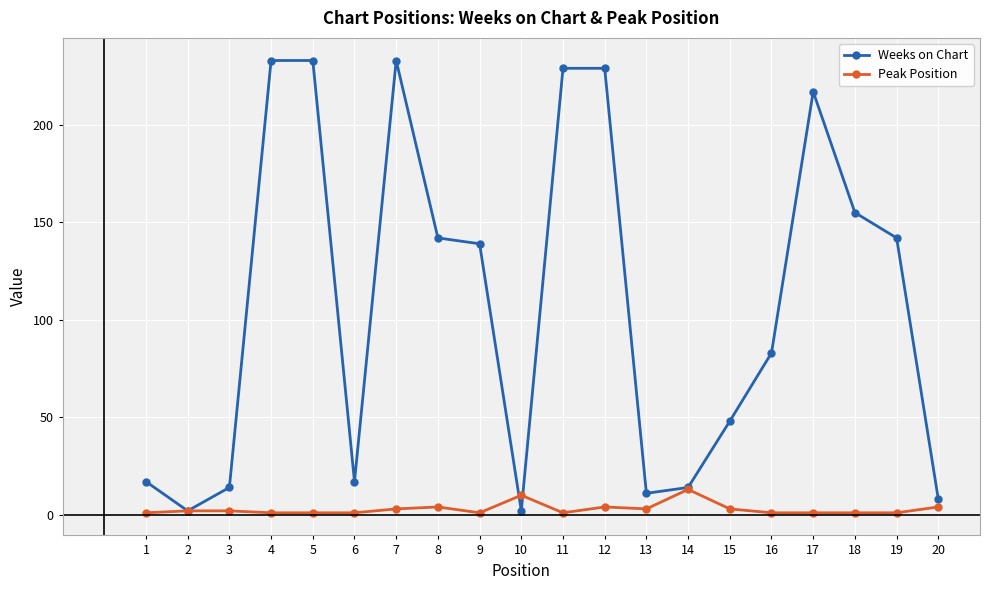

True or false: Weeks on Chart has more than 0 points higher than both neighbors.

True